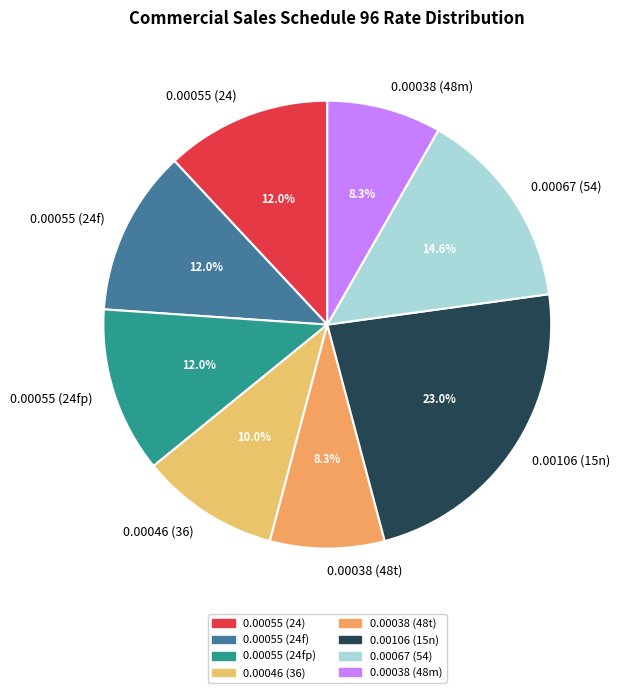

To the nearest percent, what portion does 0.00055 (24fp) represent?

12%